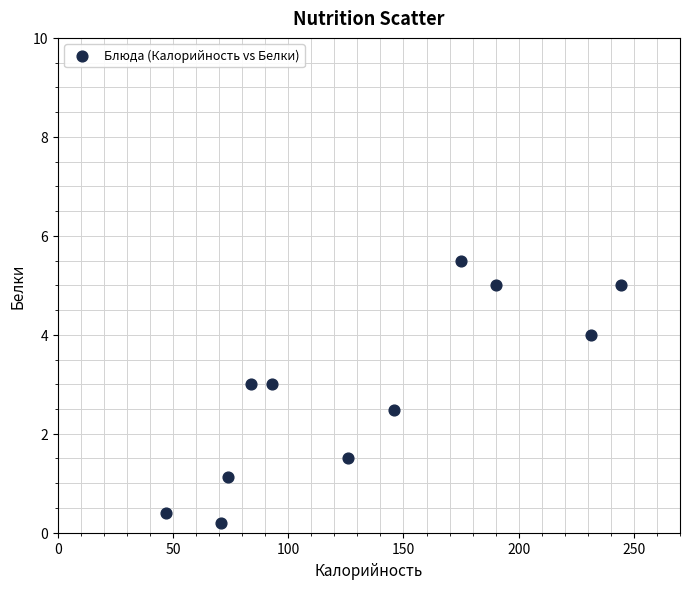

What is the range of X values (max minus min)?

197.5